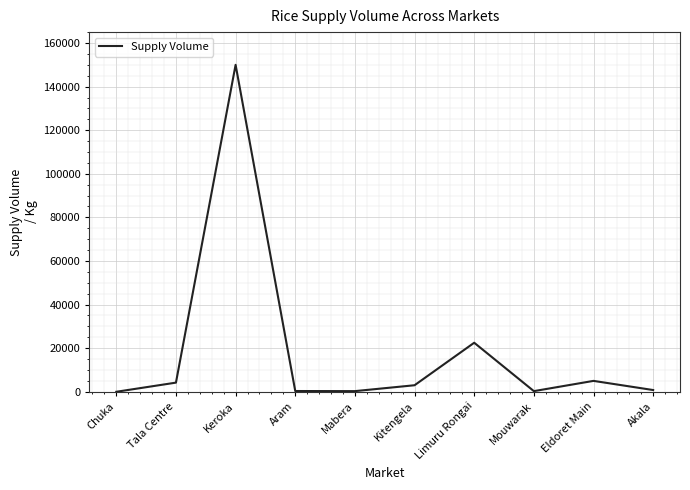

At which category does the data reach its first local peak?

Keroka